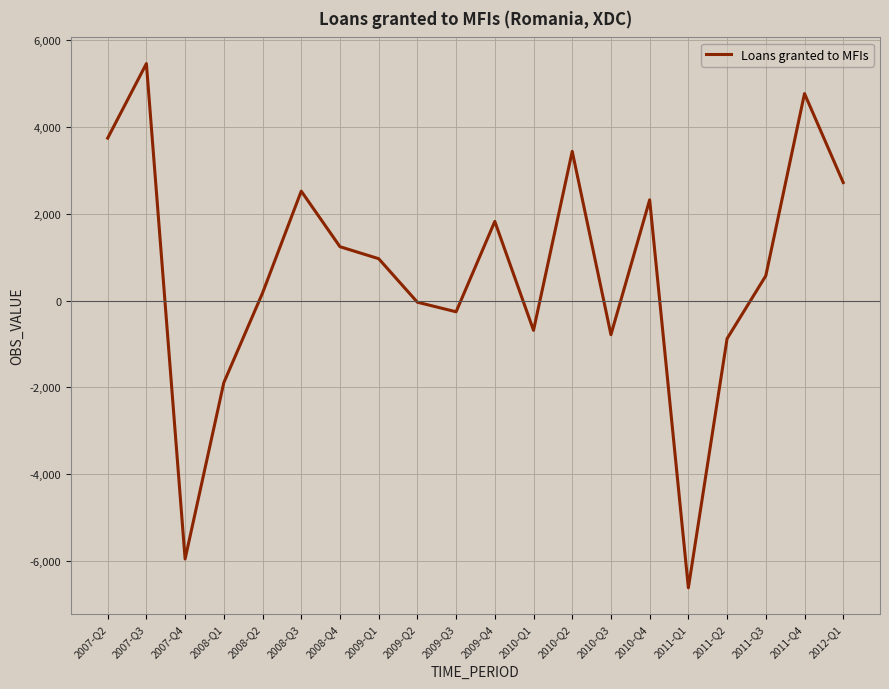

What is the smallest value displayed?

-6626.1